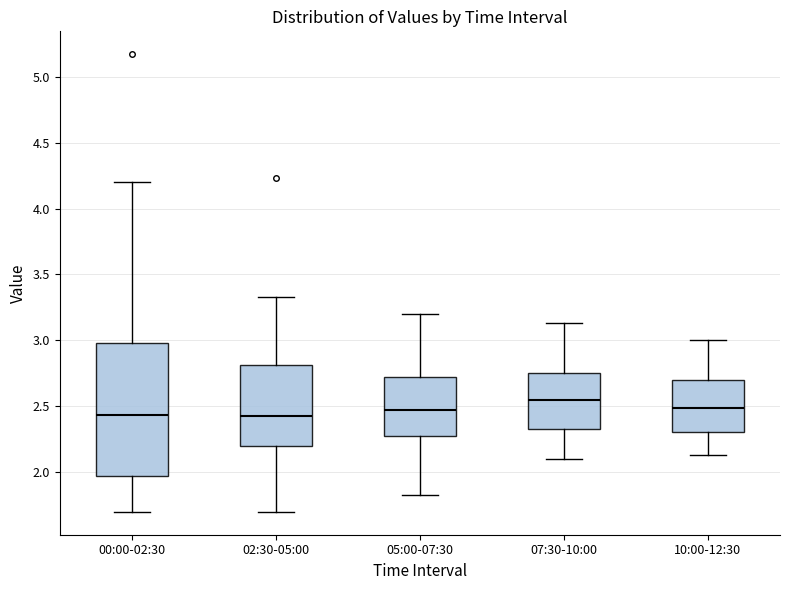

Reading left to right, transcribe this box plot: for each box, give where its median line is, the range the box spans, and where its two whiskers end, as read against the y-axis. The values are not printed on the chart, so give them approximately, as read against the axis.

00:00-02:30: median 2.45, box 1.95 to 3.00, whiskers 1.70 to 4.20
02:30-05:00: median 2.45, box 2.20 to 2.80, whiskers 1.70 to 3.35
05:00-07:30: median 2.45, box 2.30 to 2.70, whiskers 1.85 to 3.20
07:30-10:00: median 2.55, box 2.35 to 2.75, whiskers 2.10 to 3.15
10:00-12:30: median 2.50, box 2.30 to 2.70, whiskers 2.15 to 3.00